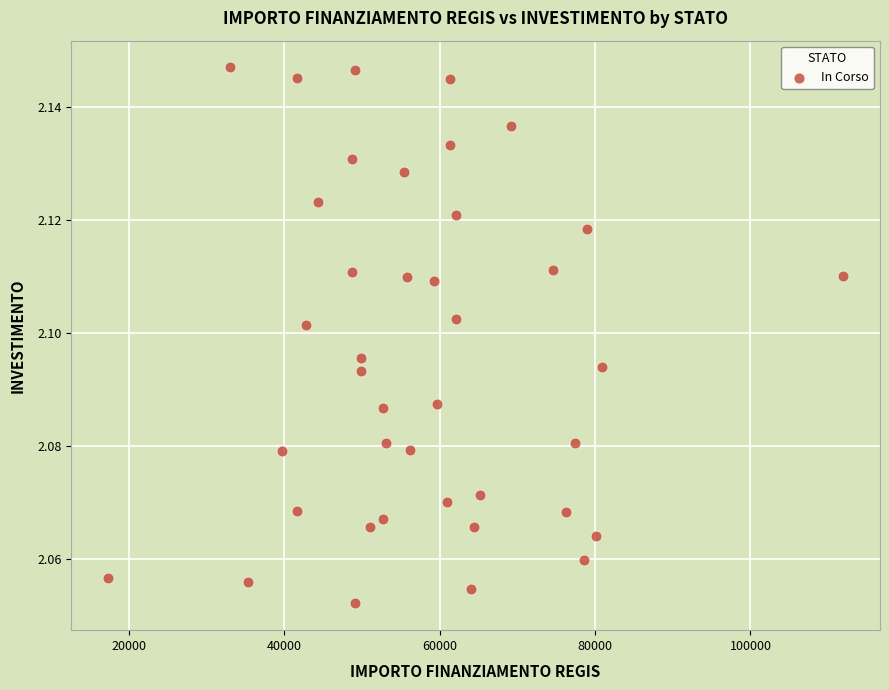

What is the range of X values (max minus min)?

94665.7